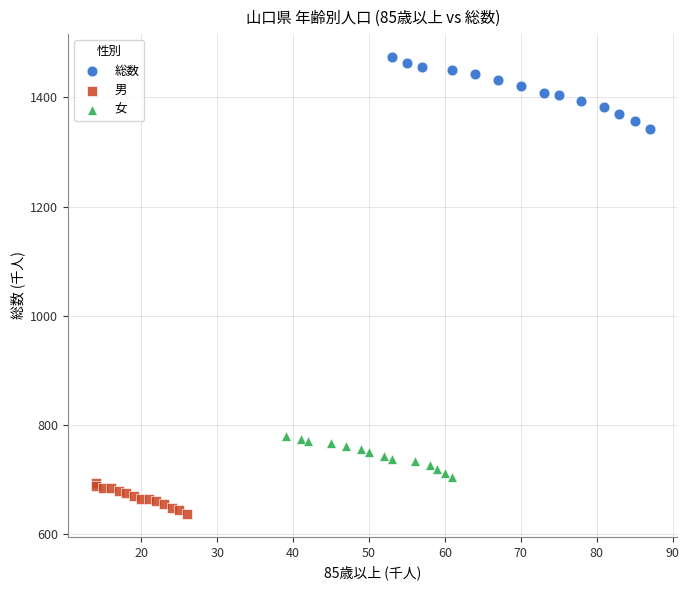

Which series contains the highest Y value?

総数